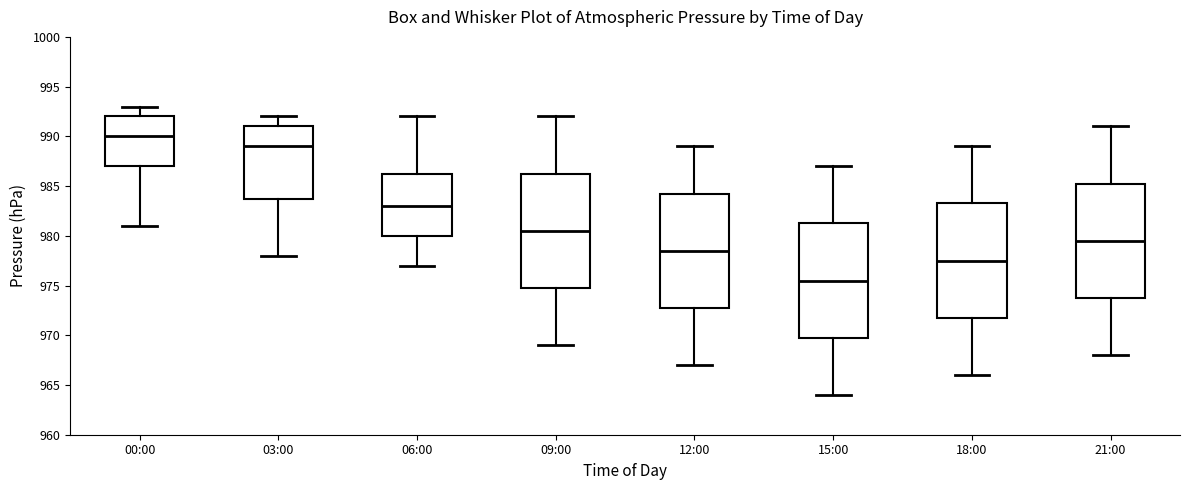

Reading left to right, transcribe this box plot: for each box, give where its median line is, the range the box spans, and where its two whiskers end, as read against the y-axis. The values are not printed on the chart, so give them approximately, as read against the axis.

00:00: median 990.0, box 987.0 to 992.0, whiskers 981.0 to 993.0
03:00: median 989.0, box 984.0 to 991.0, whiskers 978.0 to 992.0
06:00: median 983.0, box 980.0 to 986.5, whiskers 977.0 to 992.0
09:00: median 980.5, box 975.0 to 986.5, whiskers 969.0 to 992.0
12:00: median 978.5, box 973.0 to 984.5, whiskers 967.0 to 989.0
15:00: median 975.5, box 970.0 to 981.5, whiskers 964.0 to 987.0
18:00: median 977.5, box 972.0 to 983.5, whiskers 966.0 to 989.0
21:00: median 979.5, box 974.0 to 985.5, whiskers 968.0 to 991.0